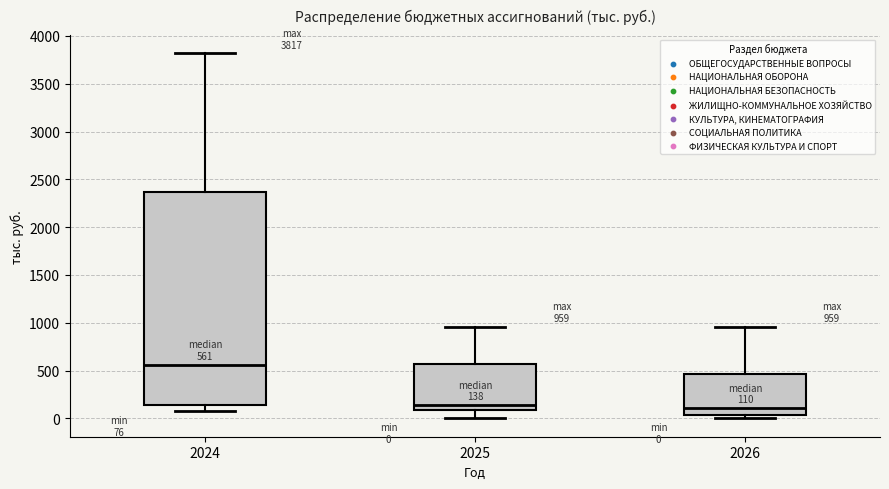

Comparing the boxes themselves (not the whiskers), which one is the tallest?

2024